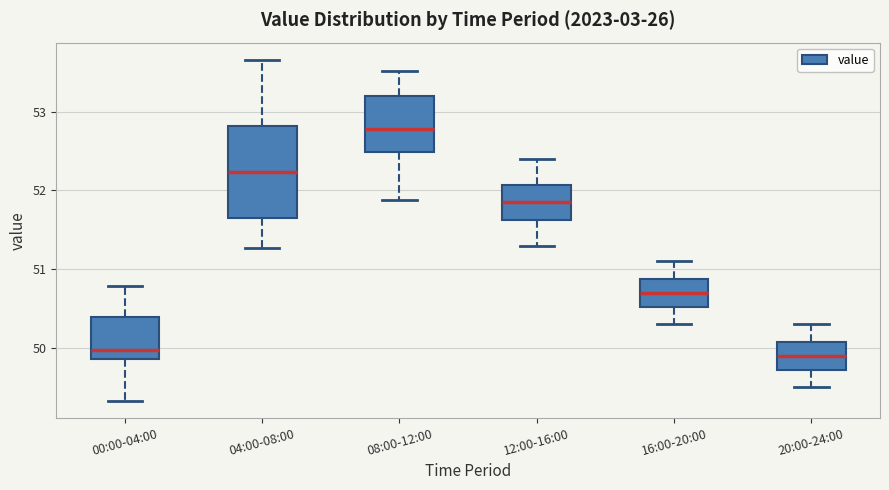

Which box is the tallest, from its lower edge to its upper edge?

04:00-08:00